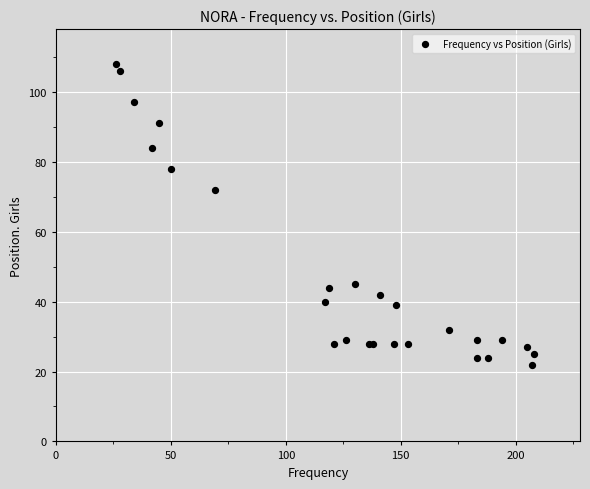

What Y value in the scatter plot is closest to 65?

72